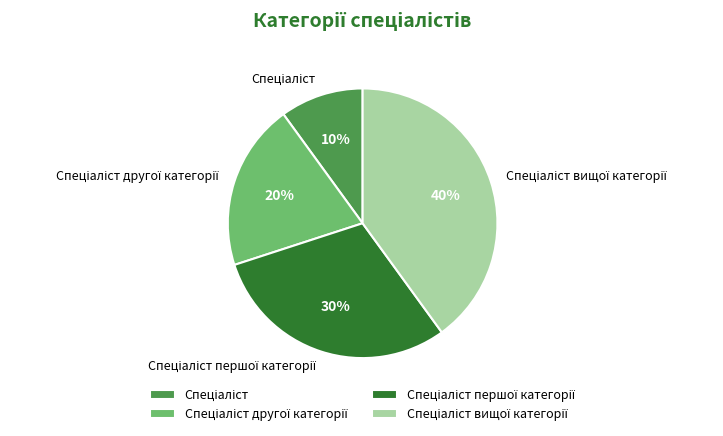

To the nearest percent, what is the difference between the largest and smallest slice percentages?

30%